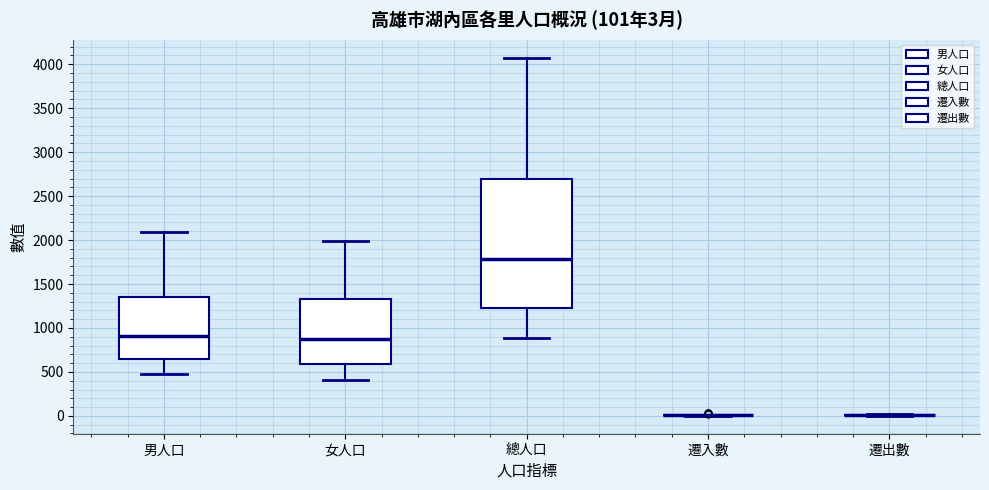

Which box is the tallest, from its lower edge to its upper edge?

總人口